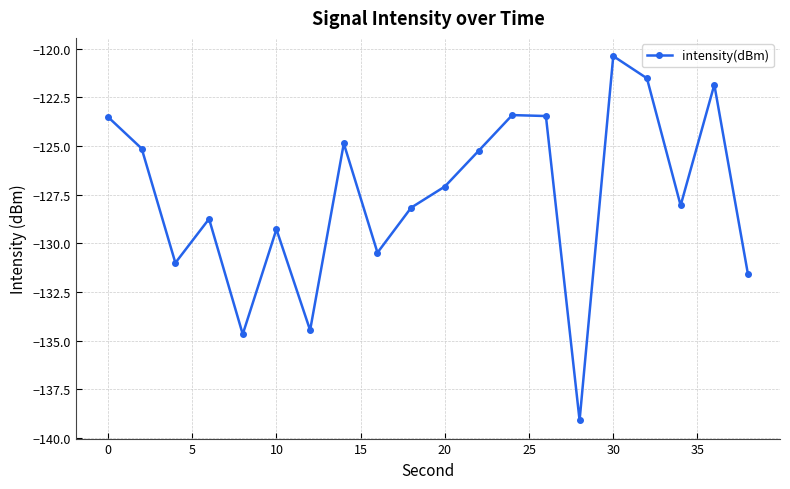

What is the difference between the maximum and minimum values?

18.7